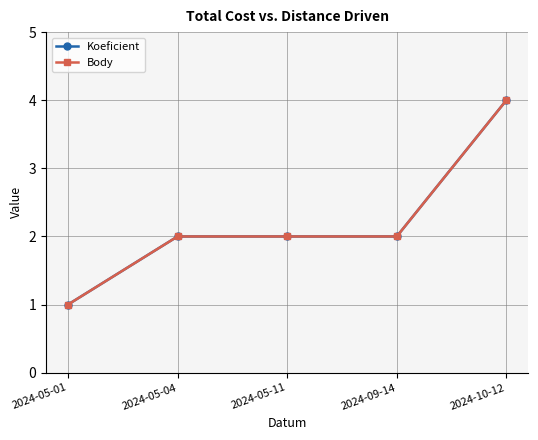

What is the sum of all Body values?

11